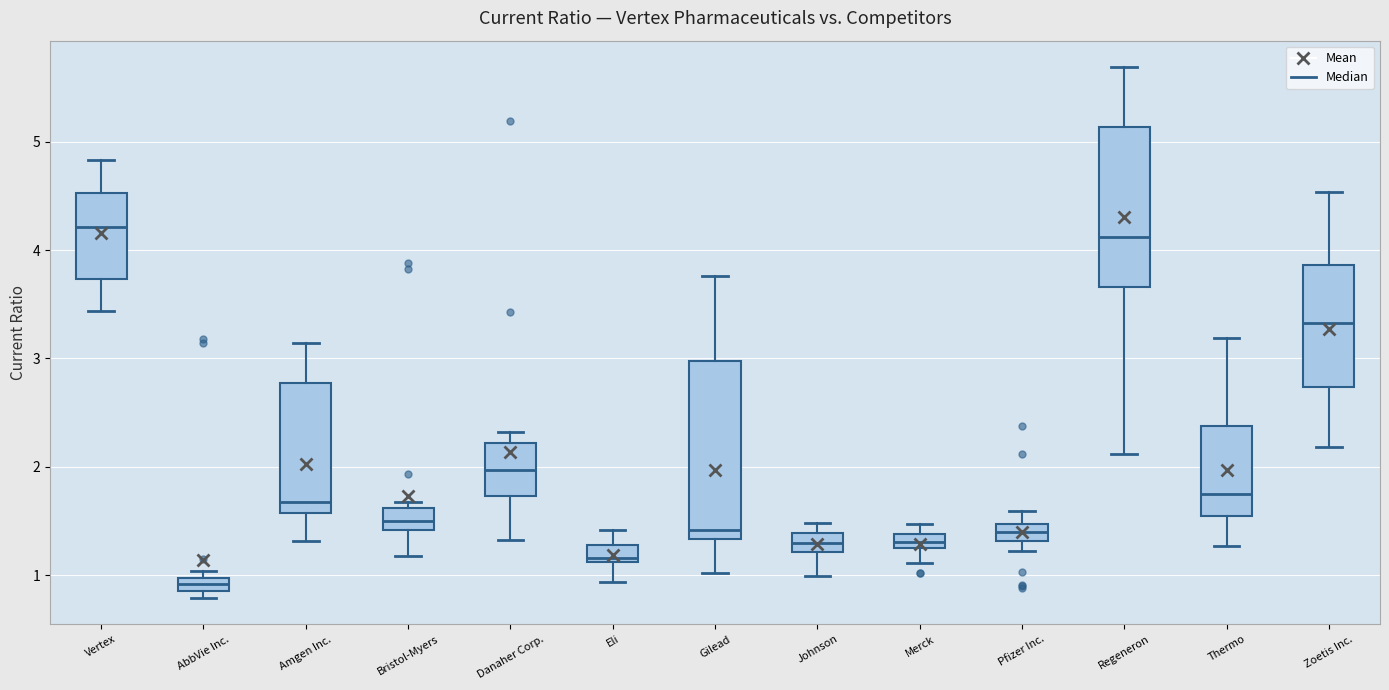

Where does the upper whisker of the box for Thermo end on the y-axis? The values are not printed on the chart, so give them approximately, as read against the axis.

3.2